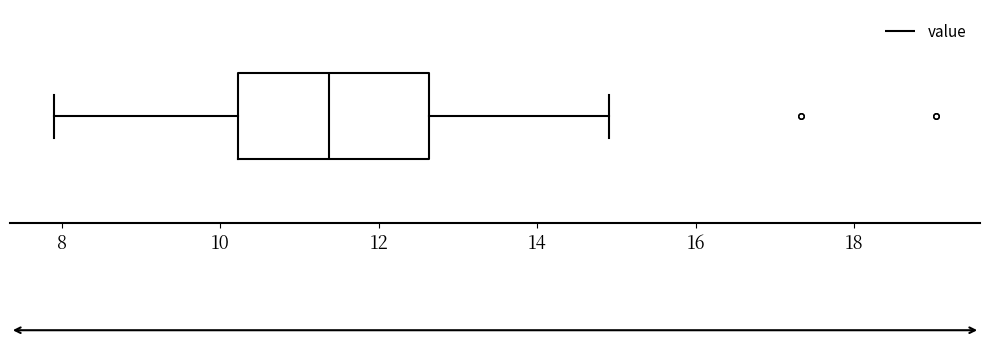

Read this box plot against the x-axis: the position of the median line, the range covered by the box, and the ends of both whiskers. The values are not printed on the chart, so give them approximately, as read against the axis.

median 11.4, box 10.2 to 12.6, whiskers 8.0 to 15.0